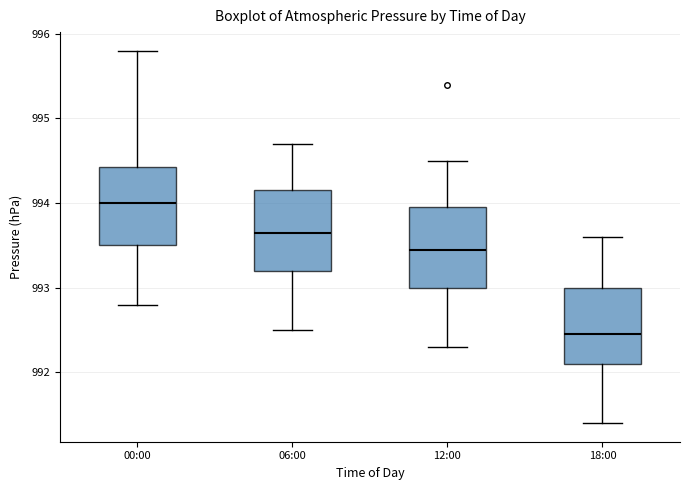

Reading left to right, transcribe this box plot: for each box, give where its median line is, the range the box spans, and where its two whiskers end, as read against the y-axis. The values are not printed on the chart, so give them approximately, as read against the axis.

00:00: median 994.0, box 993.5 to 994.4, whiskers 992.8 to 995.8
06:00: median 993.7, box 993.2 to 994.2, whiskers 992.5 to 994.7
12:00: median 993.5, box 993.0 to 994.0, whiskers 992.3 to 994.5
18:00: median 992.5, box 992.1 to 993.0, whiskers 991.4 to 993.6